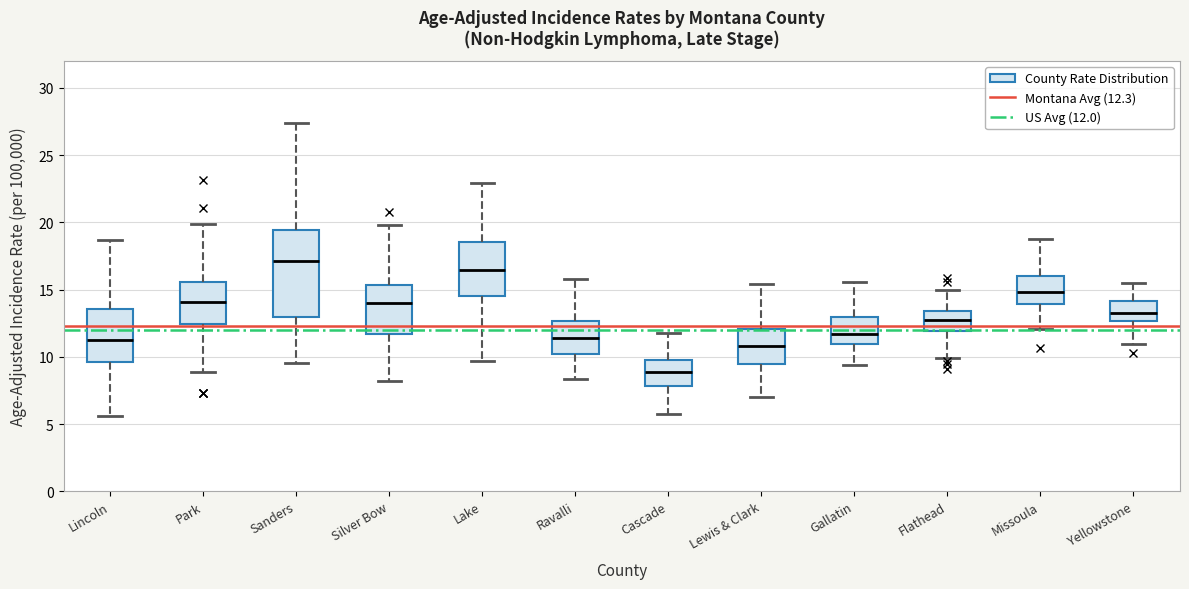

Which box has the lowest median line?

Cascade